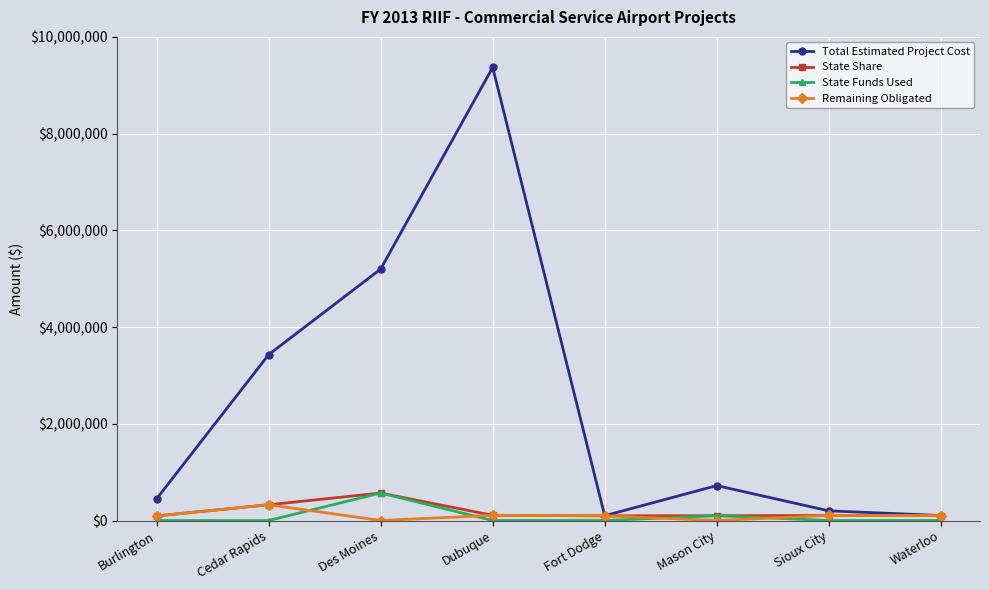

Read the Total Estimated Project Cost value at Fort Dodge, to the nearest 100.

100000